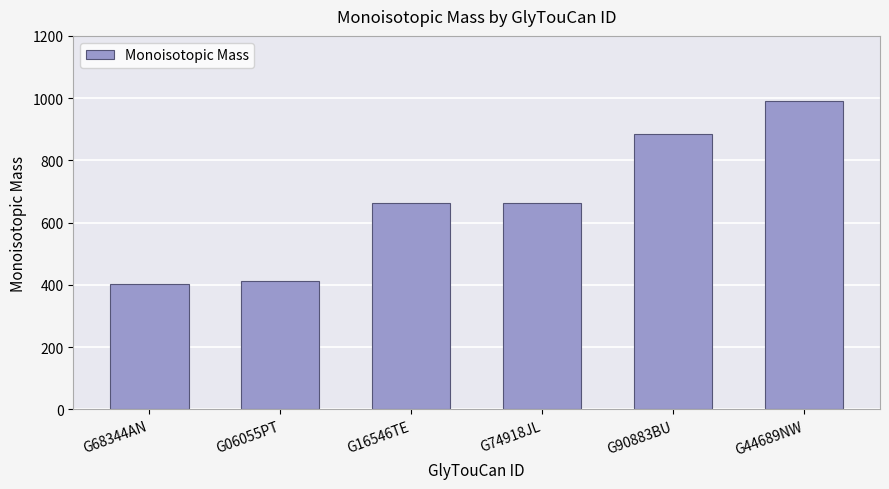

Between G74918JL and G90883BU, which is larger?

G90883BU